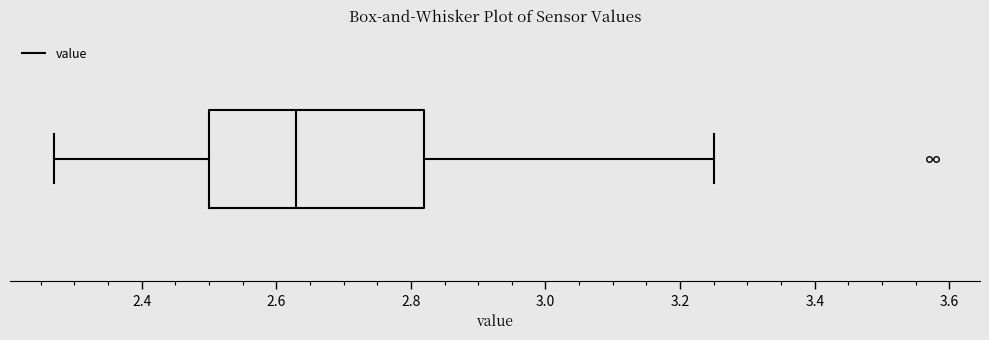

Read this box plot against the x-axis: the position of the median line, the range covered by the box, and the ends of both whiskers. The values are not printed on the chart, so give them approximately, as read against the axis.

median 2.64, box 2.50 to 2.82, whiskers 2.28 to 3.26